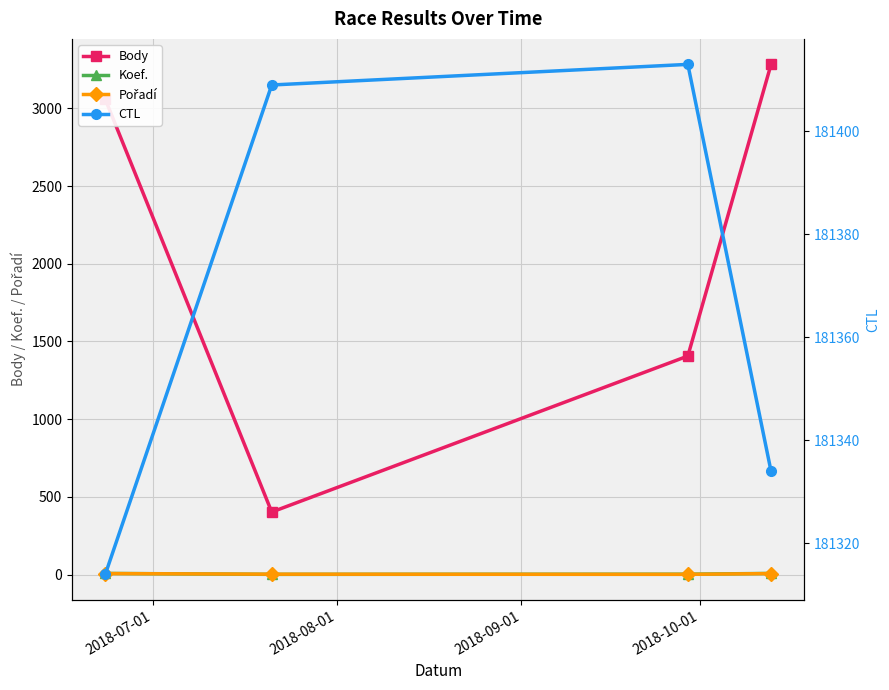

True or false: Body and Koef. cross at least once.

False